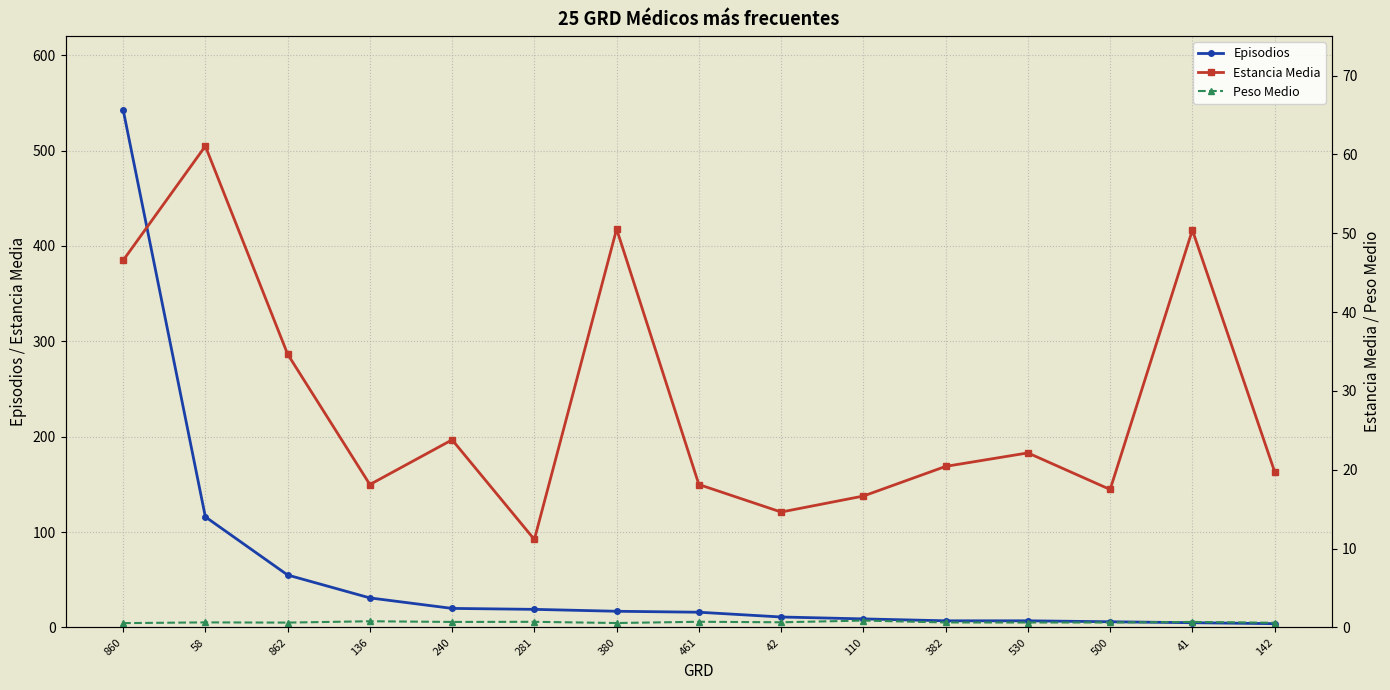

Reading right to left, what are all the values shown in this chart?

Episodios: 4.0	5.0	6.0	7.0	7.0	9.0	11.0	16.0	17.0	19.0	20.0	31.0	55.0	116.0	543.0
Estancia Media: 19.8	50.4	17.5	22.1	20.4	16.7	14.6	18.1	50.5	11.2	23.8	18.1	34.7	61.0	46.5
Peso Medio: 0.6	0.7	0.6	0.6	0.6	0.9	0.7	0.7	0.6	0.7	0.7	0.8	0.6	0.6	0.6